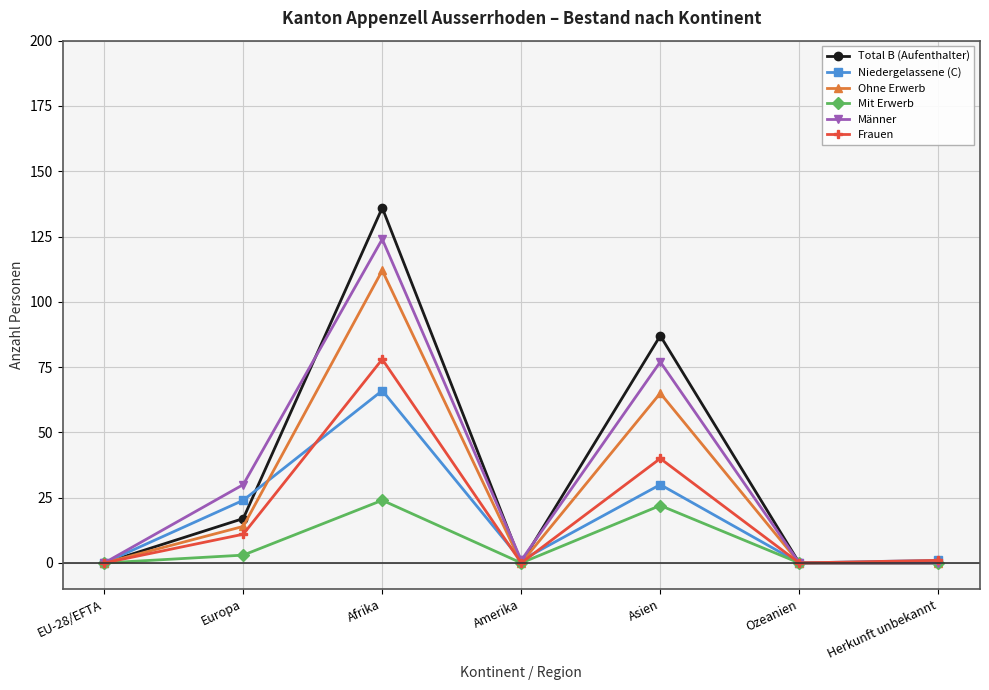

What is the greatest value displayed?

136